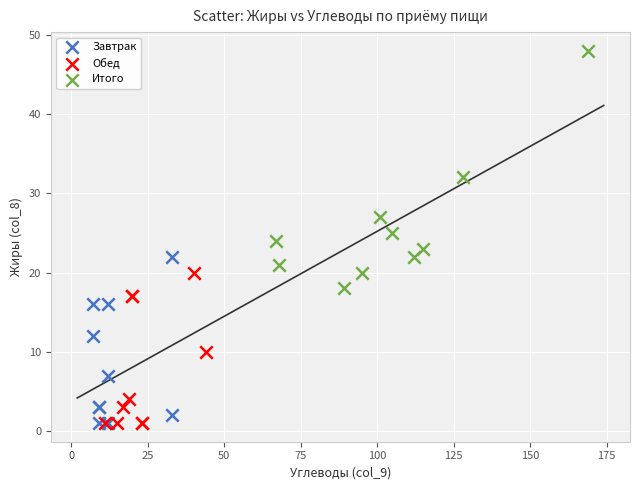

Which series contains the highest Y value?

Итого